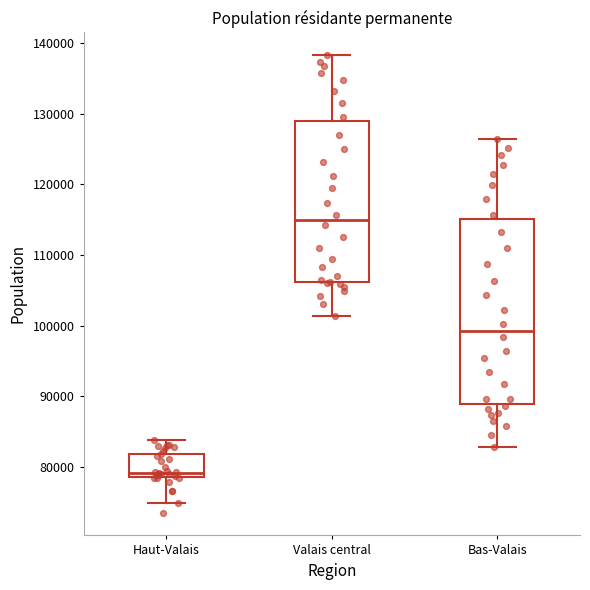

Where does the lower whisker of the box for Haut-Valais end on the y-axis? The values are not printed on the chart, so give them approximately, as read against the axis.

75000